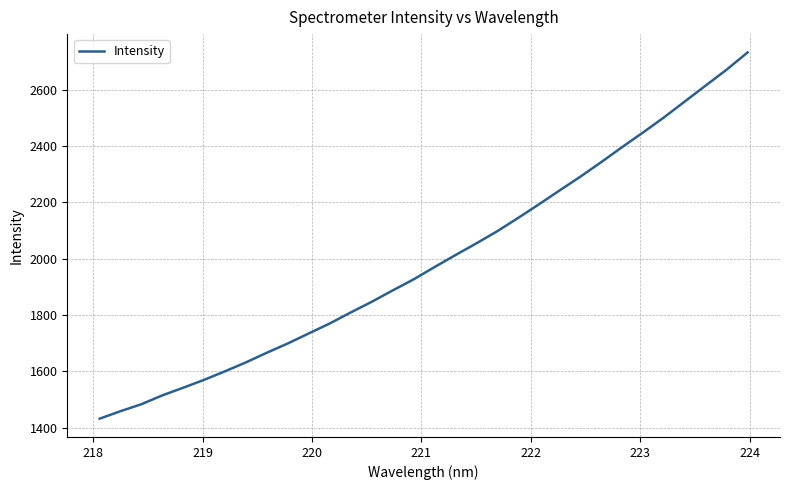

What is the smallest value displayed?

1432.0